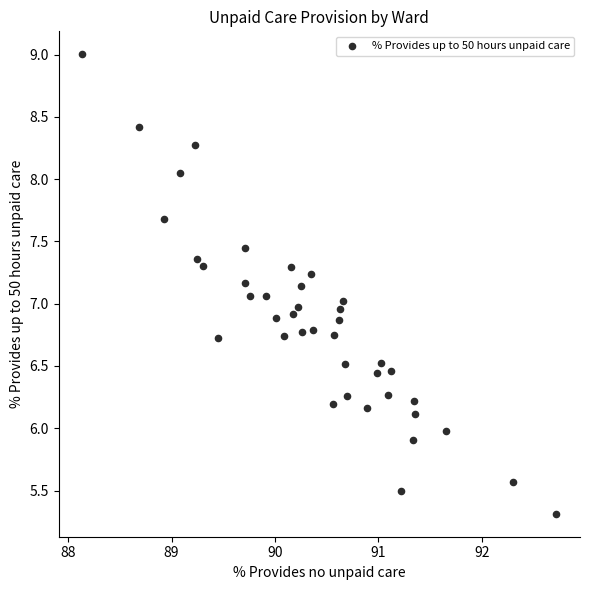

What is the range of X values (max minus min)?

4.6